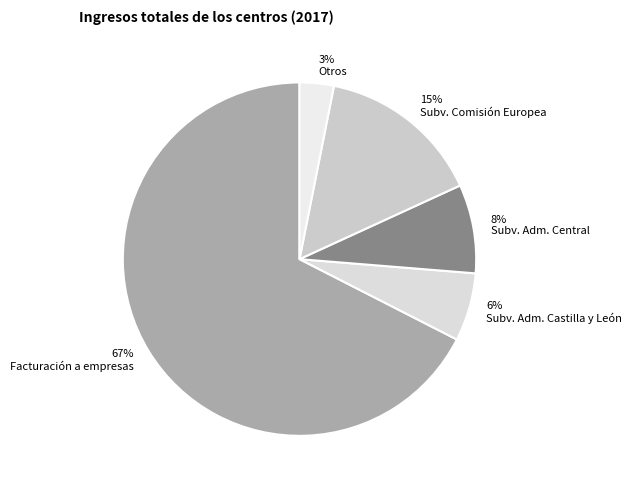

What percentage is the Facturación a empresas slice, to the nearest percent?

67%